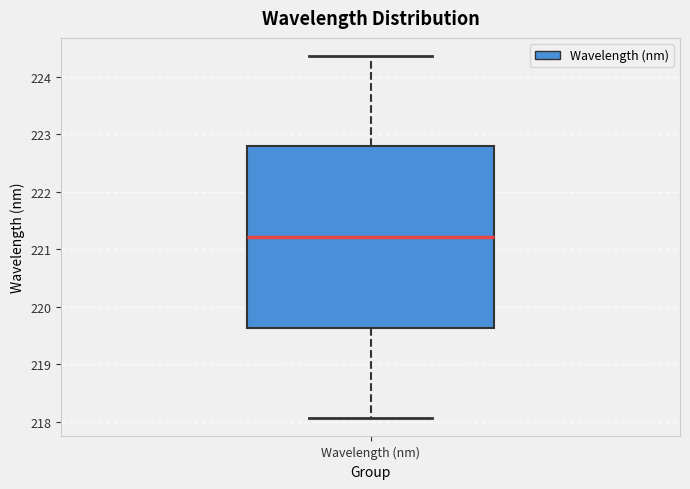

Where does the median line of the box for Wavelength (nm) sit on the y-axis? The values are not printed on the chart, so give them approximately, as read against the axis.

221.2